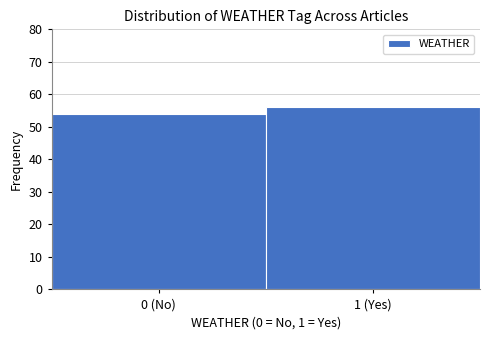

Reading right to left, list all the values displayed in this chart.

56	54